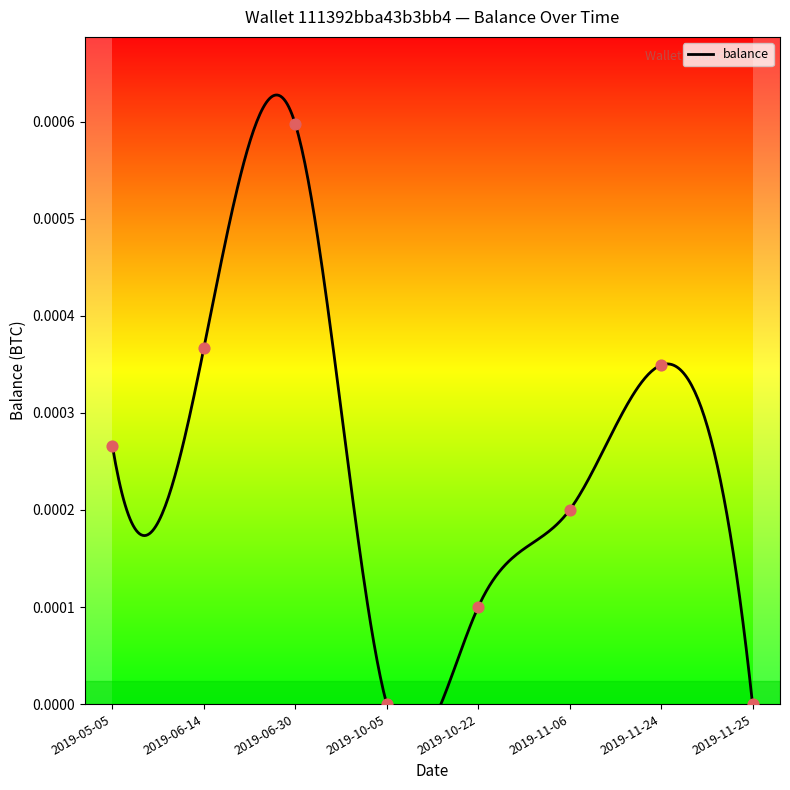

Between 2019-11-25 and 2019-05-05, which is larger?

2019-05-05